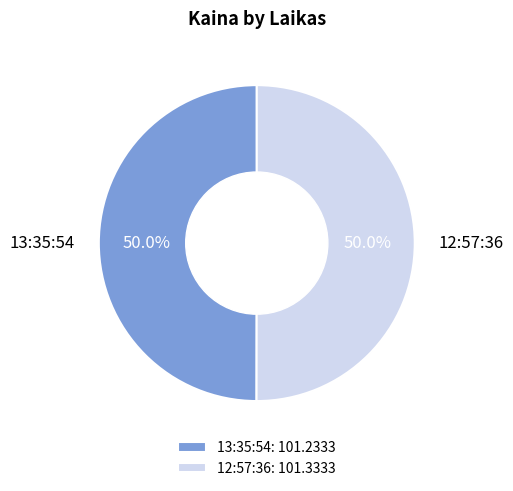

Is it true that 13:35:54 is 42% of the pie?

False